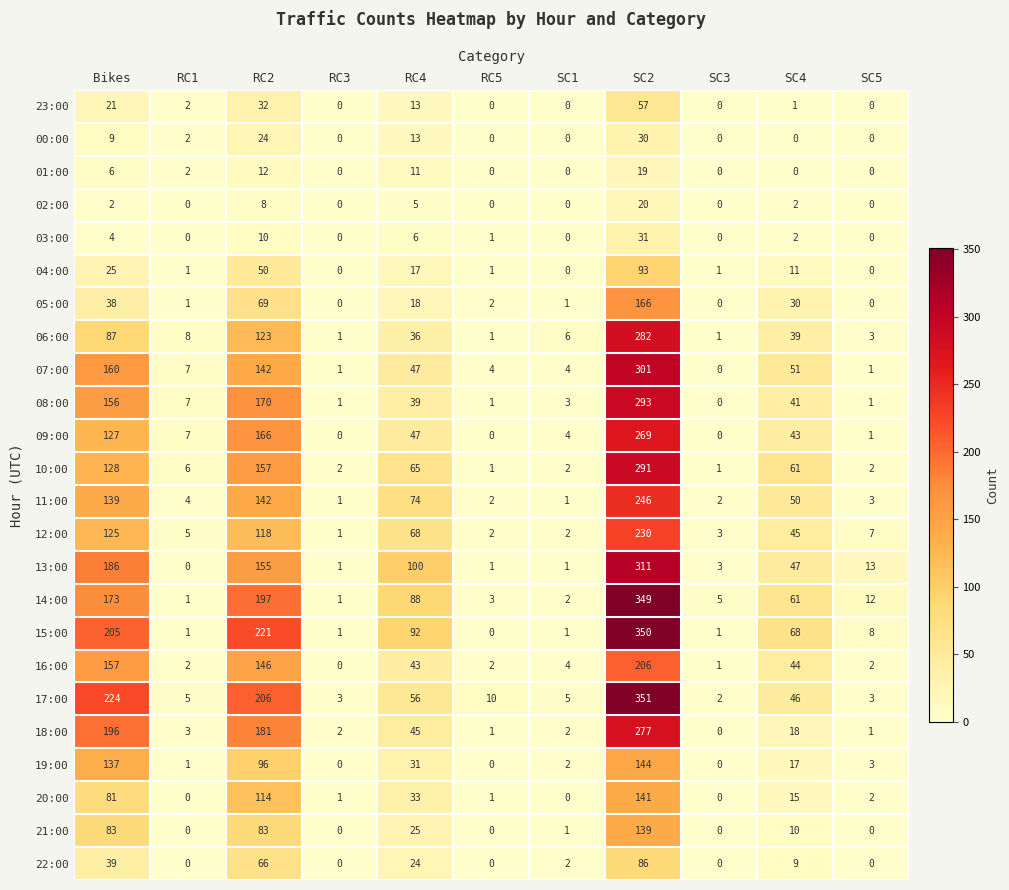

Which label corresponds to the largest value in the chart?

SC2